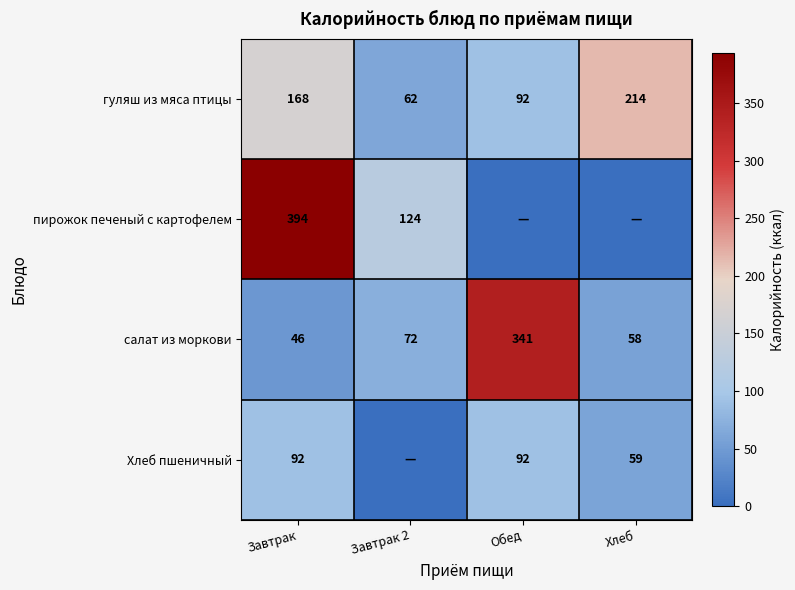

At Завтрак, list the series in order from largest to smallest.

пирожок печеный с картофелем, гуляш из мяса птицы, Хлеб пшеничный, салат из моркови